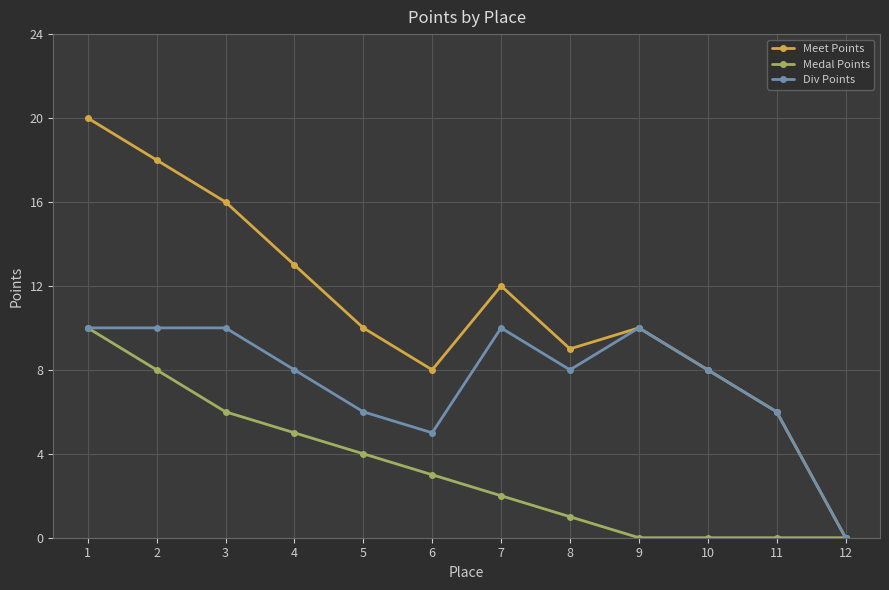

At how many categories does at least one series exceed 15?

3